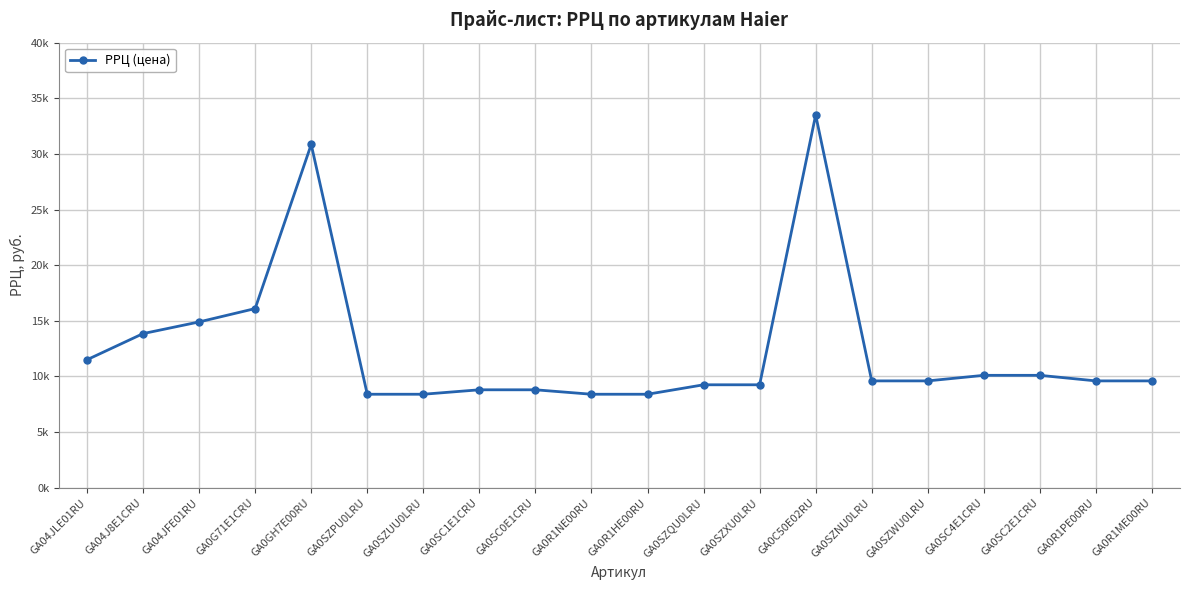

Rank the categories by value from lowest to highest.

GA0SZPU0LRU, GA0SZUU0LRU, GA0R1NE00RU, GA0R1HE00RU, GA0SC1E1CRU, GA0SC0E1CRU, GA0SZQU0LRU, GA0SZXU0LRU, GA0SZNU0LRU, GA0SZWU0LRU, GA0R1PE00RU, GA0R1ME00RU, GA0SC4E1CRU, GA0SC2E1CRU, GA04JLE01RU, GA04J8E1CRU, GA04JFE01RU, GA0G71E1CRU, GA0GH7E00RU, GA0C50E02RU